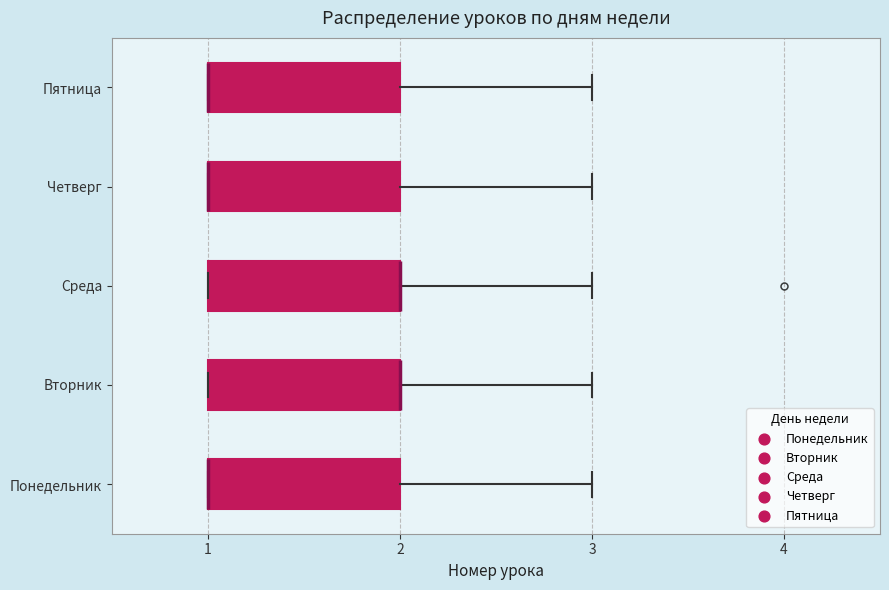

Reading bottom to top, read every box against the x-axis: the position of its median line, the range the box covers, and the ends of its whiskers. The values are not printed on the chart, so give them approximately, as read against the axis.

Понедельник: median 1 (drawn on the box's left edge), box 1 to 2, whiskers 1 to 3
Вторник: median 2 (drawn on the box's right edge), box 1 to 2, whiskers 1 to 3
Среда: median 2 (drawn on the box's right edge), box 1 to 2, whiskers 1 to 3
Четверг: median 1 (drawn on the box's left edge), box 1 to 2, whiskers 1 to 3
Пятница: median 1 (drawn on the box's left edge), box 1 to 2, whiskers 1 to 3